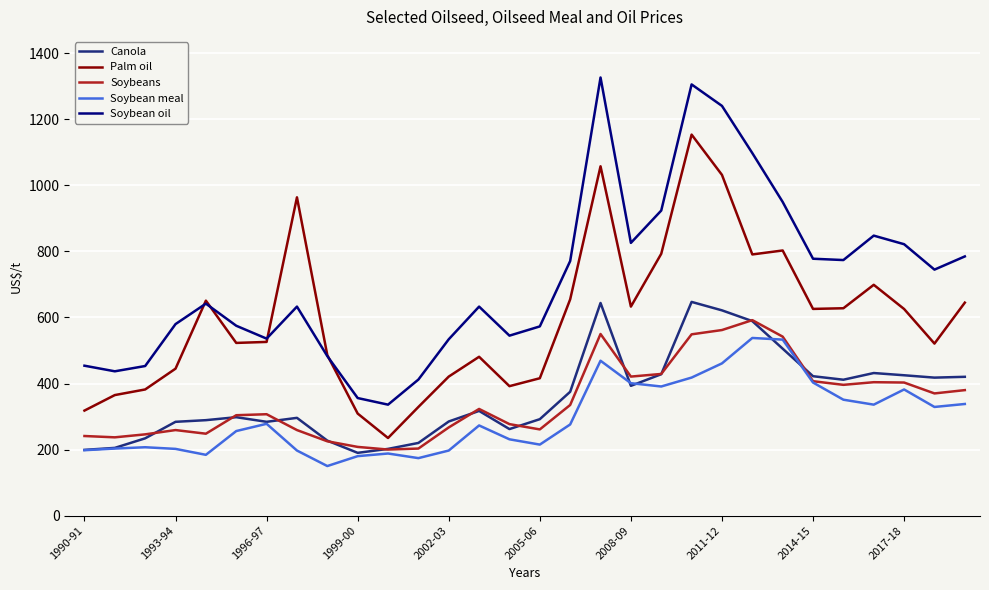

True or false: Soybeans and Palm oil cross at least once.

False